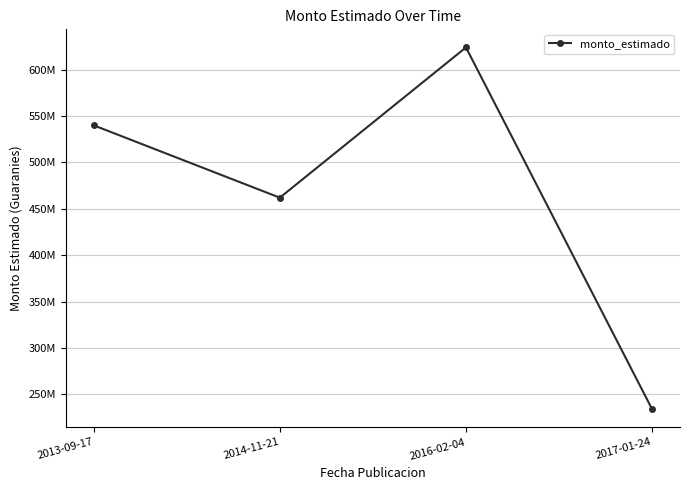

Rank the categories by value from highest to lowest.

2016-02-04, 2013-09-17, 2014-11-21, 2017-01-24